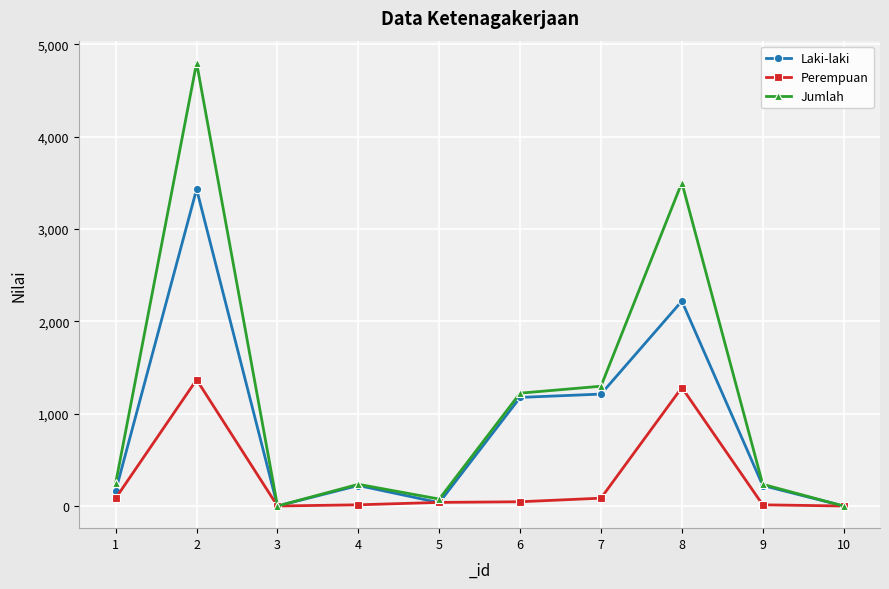

Which series has the widest spread of values?

Jumlah